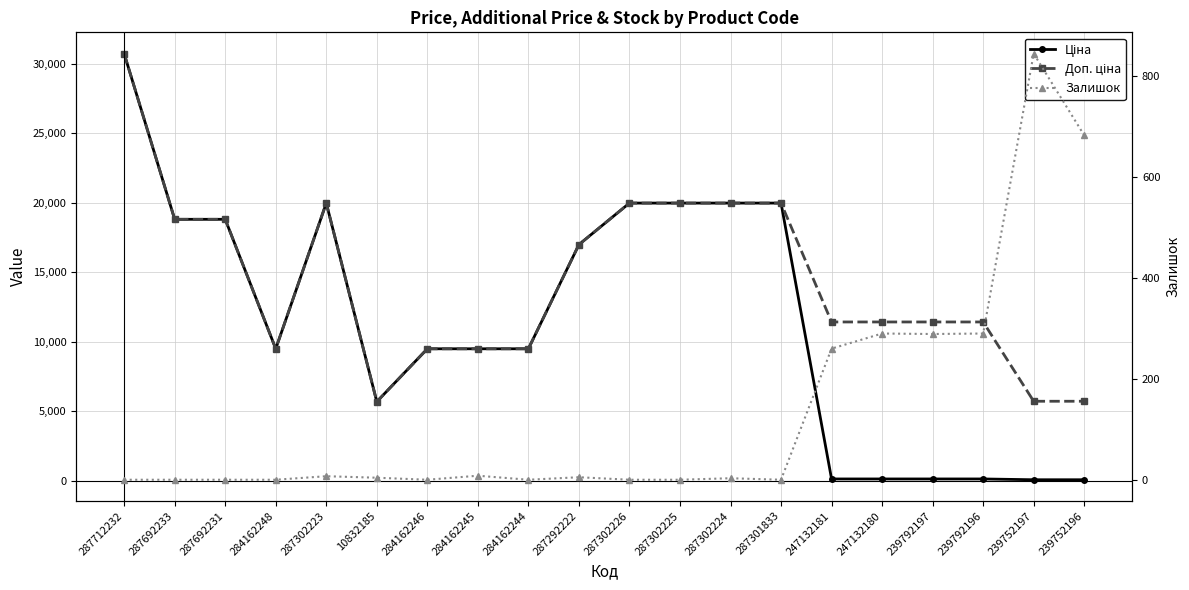

What is the label of the 18th point from the right?

287692231